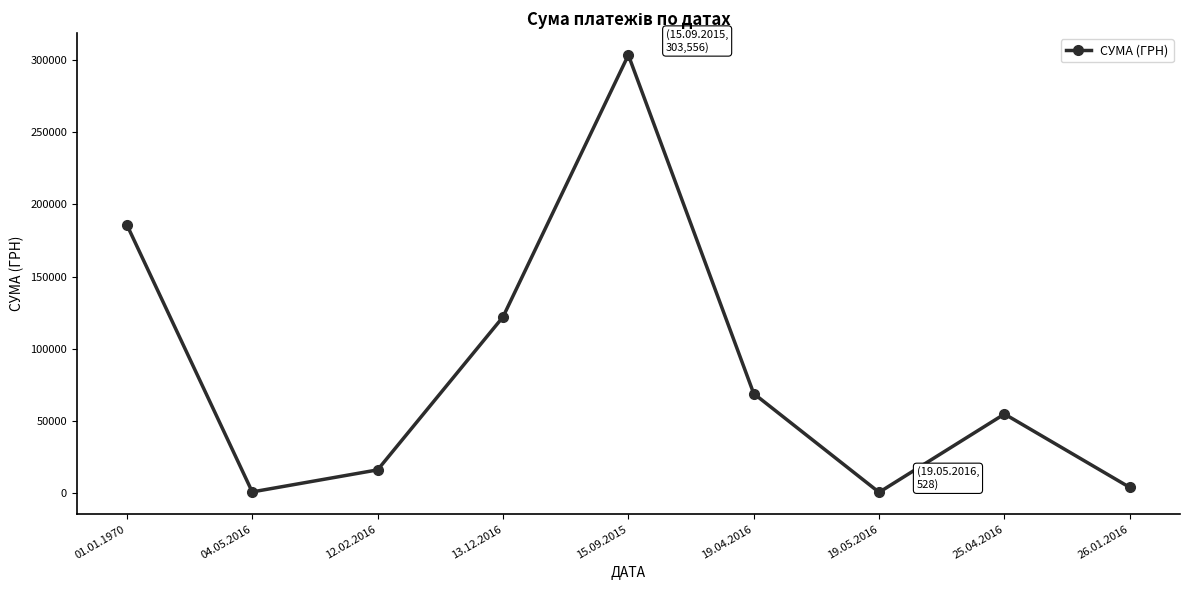

True or false: there are more than 0 points higher than both neighbors.

True